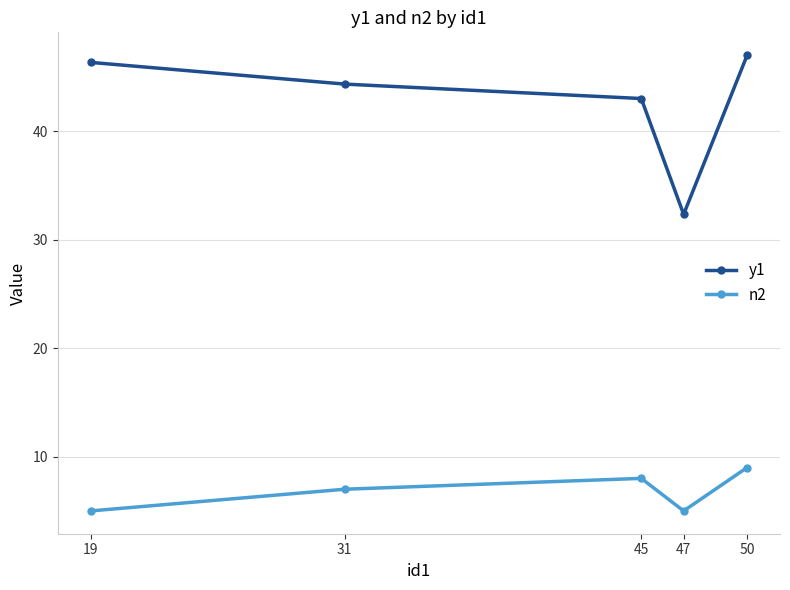

At which label is n2 closest to 7?

31